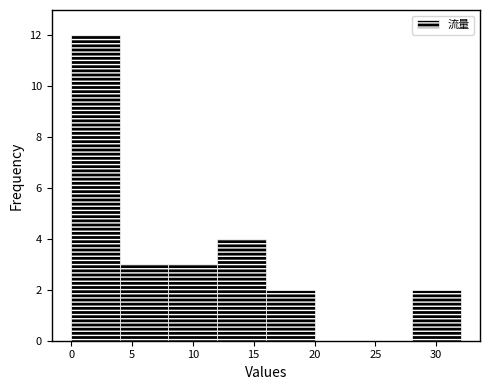

How tall is the bar that spans 12 to 16 on the x-axis? The values are not printed on the chart, so give them approximately, as read against the axis.

4